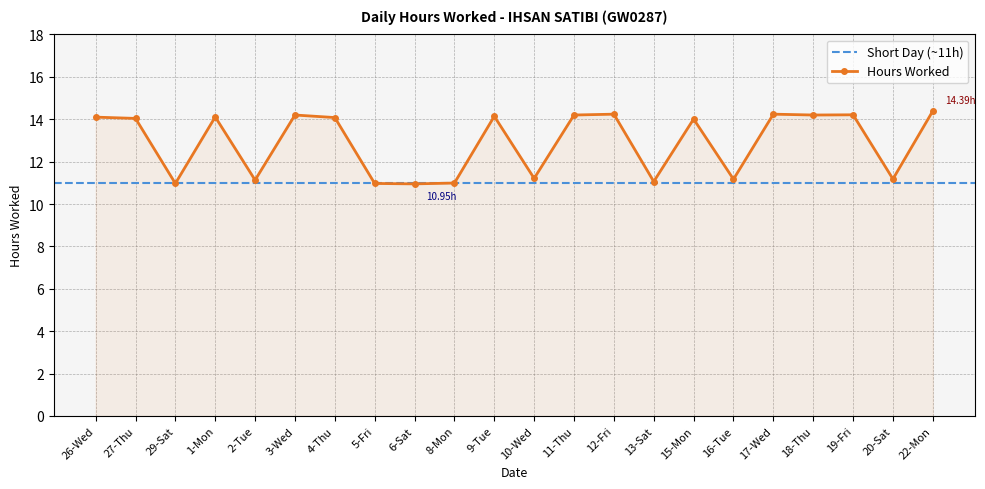

Reading left to right, extract all data points from this chart.

26-Wed=14.1	27-Thu=14.0	29-Sat=11.0	1-Mon=14.1	2-Tue=11.1	3-Wed=14.2	4-Thu=14.1	5-Fri=11.0	6-Sat=10.9	8-Mon=11.0	9-Tue=14.1	10-Wed=11.2	11-Thu=14.2	12-Fri=14.2	13-Sat=11.1	15-Mon=14.0	16-Tue=11.2	17-Wed=14.2	18-Thu=14.2	19-Fri=14.2	20-Sat=11.2	22-Mon=14.4